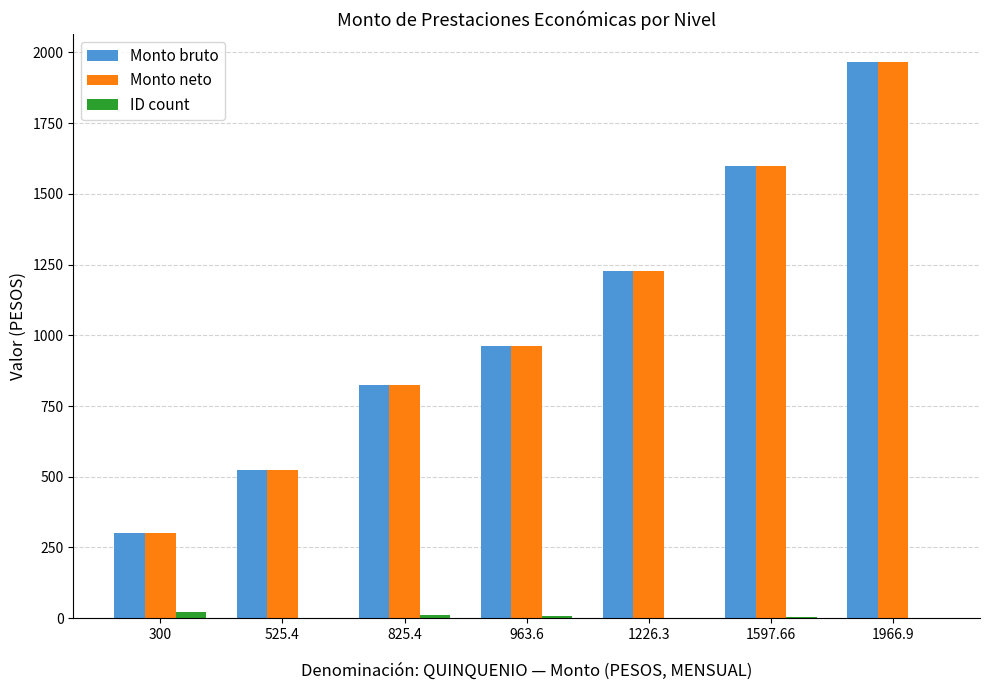

The Monto bruto series shows 2198.8 at 1597.66. True or false?

False